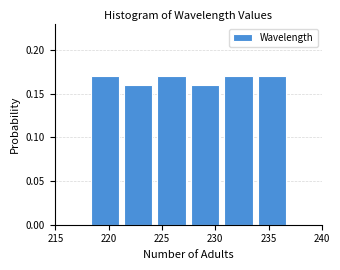

Reading left to right, transcribe this chart: for each bar, give the range it covers on the x-axis and its height. Neither the bar edges nor the heights are printed on the chart, so give them approximately, as read against the axes.

218.0 to 221.0: 0.17
221.0 to 224.5: 0.16
224.5 to 227.5: 0.17
227.5 to 230.5: 0.16
230.5 to 234.0: 0.17
234.0 to 237.0: 0.17